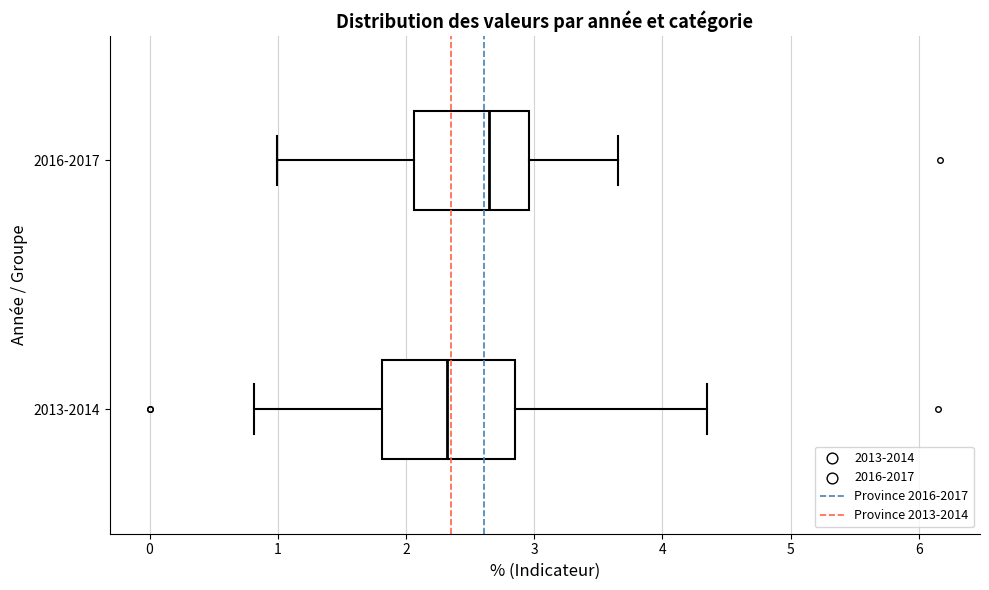

Where is the left edge of the box for 2016-2017 on the x-axis? The values are not printed on the chart, so give them approximately, as read against the axis.

2.1